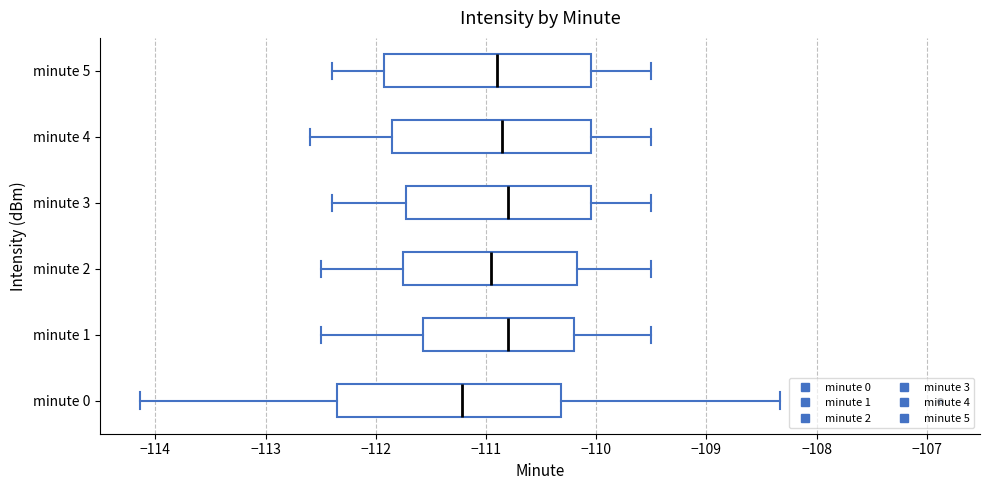

Where does the left whisker of the box for minute 1 end on the x-axis? The values are not printed on the chart, so give them approximately, as read against the axis.

-112.5